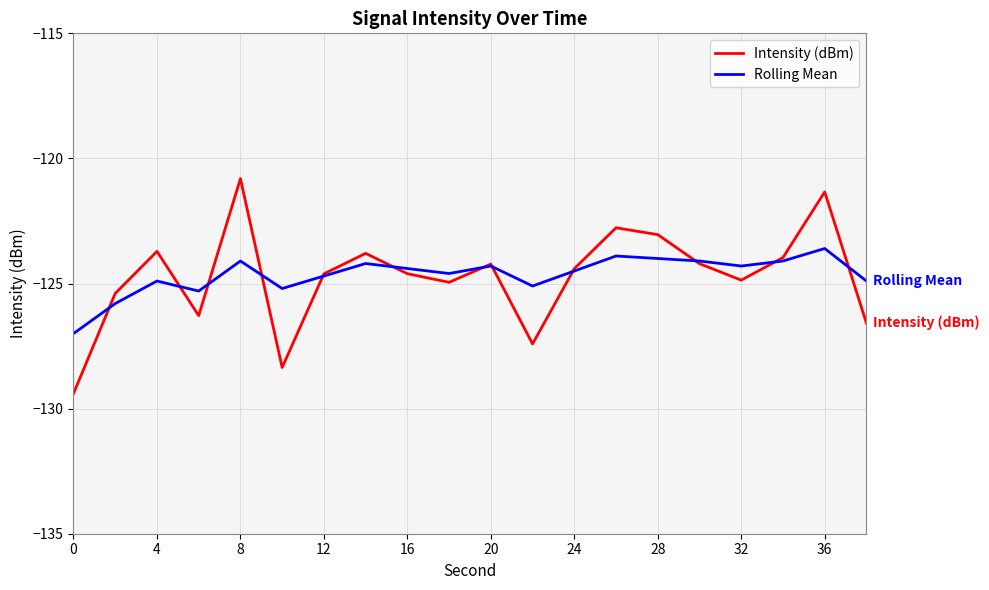

Which series has the widest spread of values?

Intensity (dBm)